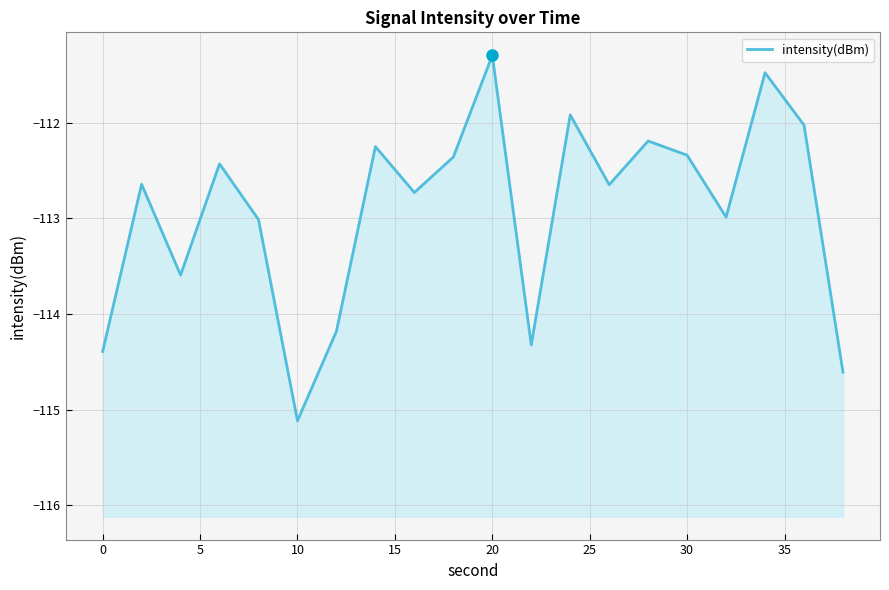

Does the chart have visible grid lines?

Yes